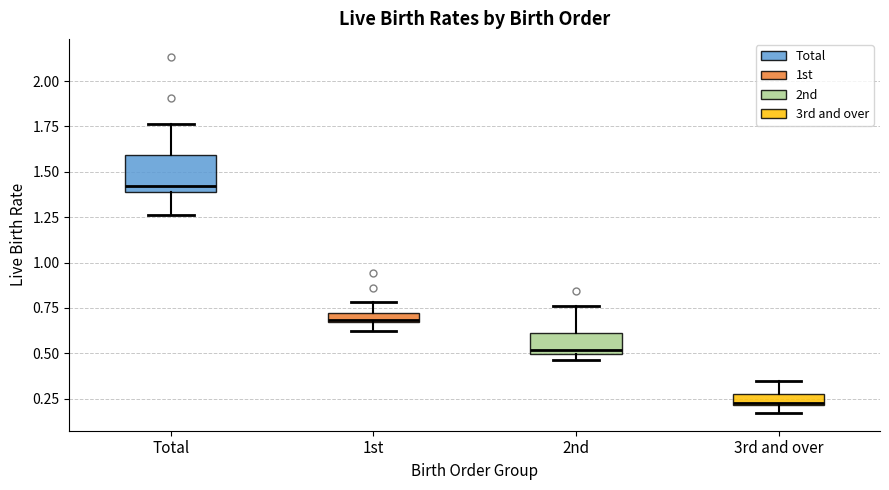

Which box has the lowest median line?

3rd and over